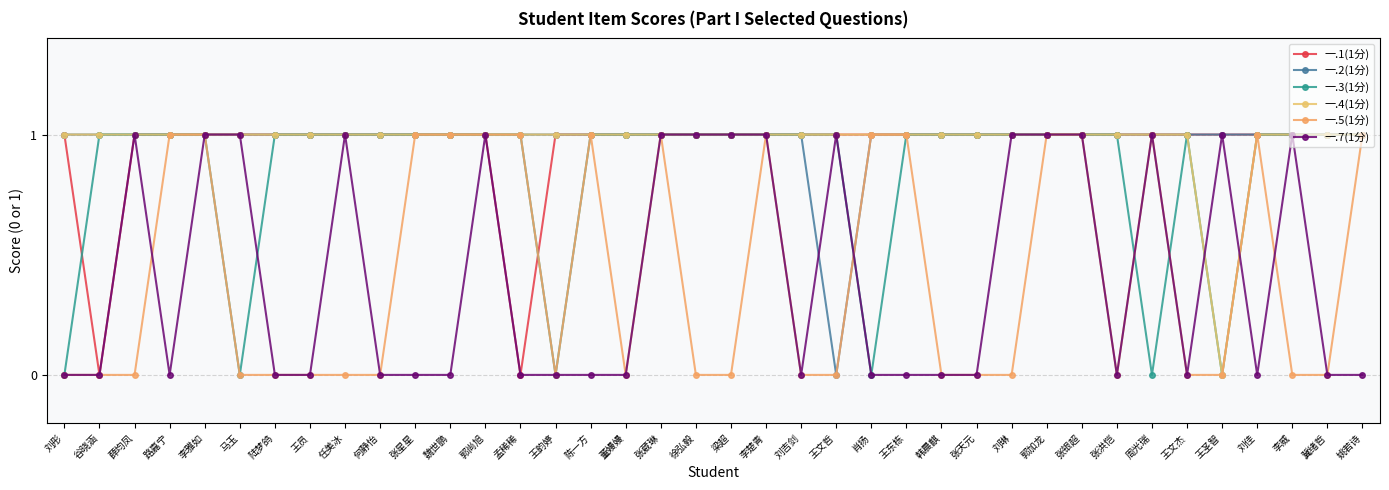

What is the difference between the maximum and minimum values in the 一.2(1分) series?

1